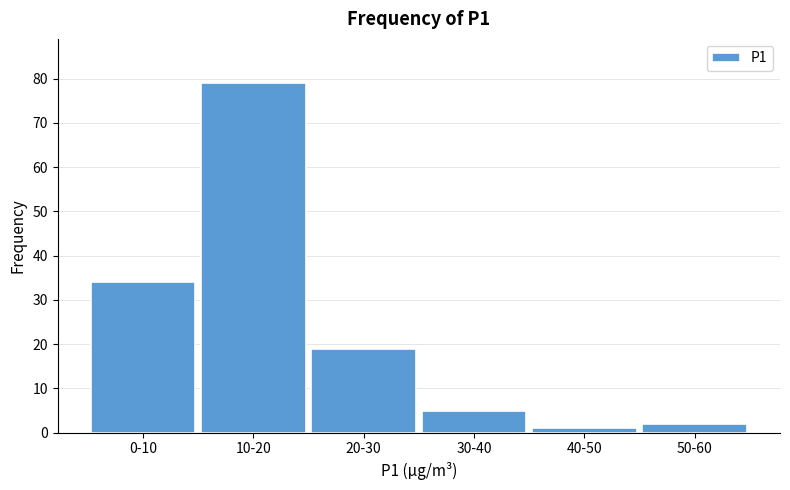

Reading left to right, transcribe all the data shown in this chart.

0-10=34	10-20=79	20-30=19	30-40=5	40-50=1	50-60=2